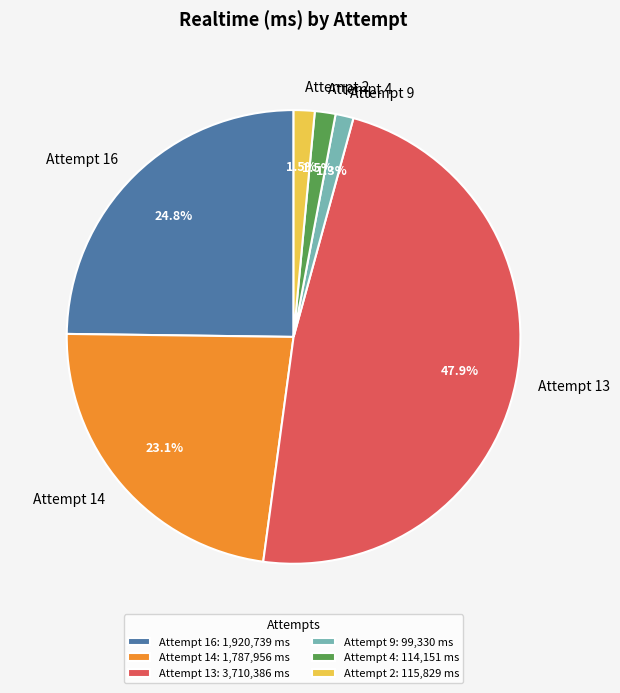

Do Attempt 16 and Attempt 4 together represent more than half of the pie?

No